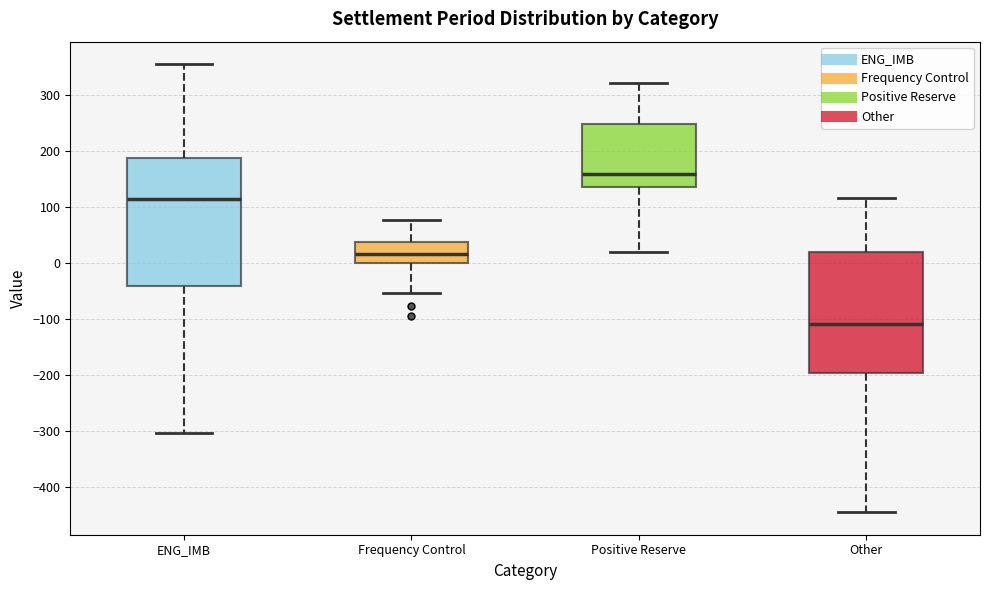

Comparing the boxes themselves (not the whiskers), which one is the tallest?

ENG_IMB